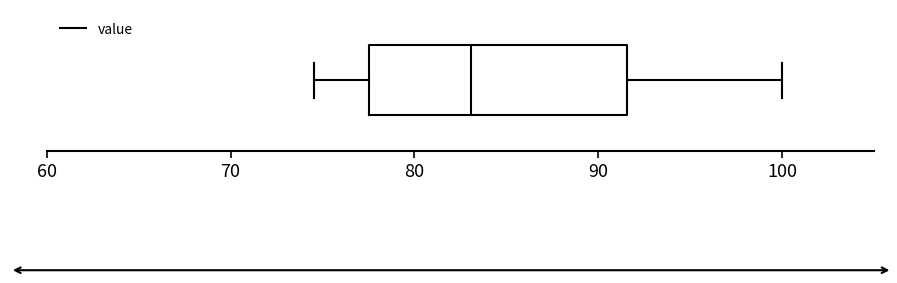

Read this box plot against the x-axis: the position of the median line, the range covered by the box, and the ends of both whiskers. The values are not printed on the chart, so give them approximately, as read against the axis.

median 83, box 78 to 92, whiskers 75 to 100